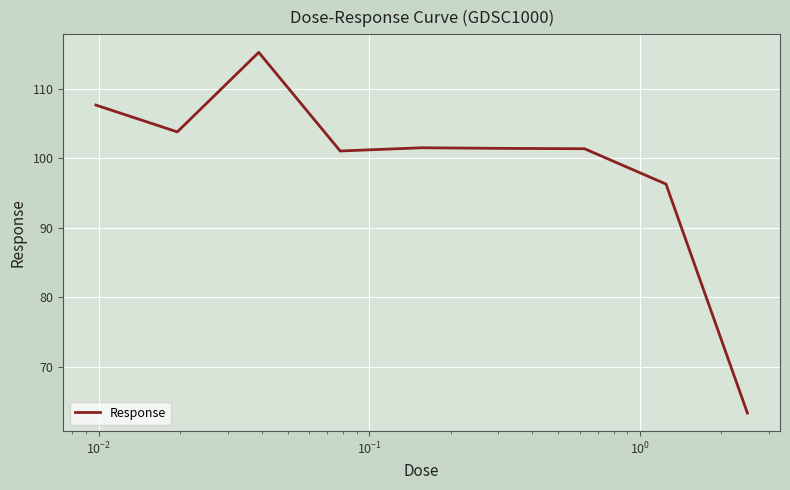

What is the difference between the maximum and minimum values?

51.9